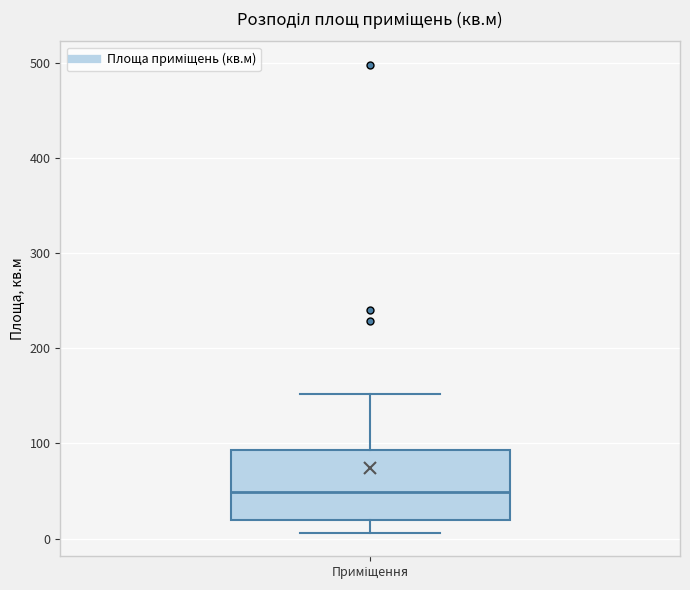

Where does the median line of the box for Приміщення sit on the y-axis? The values are not printed on the chart, so give them approximately, as read against the axis.

50